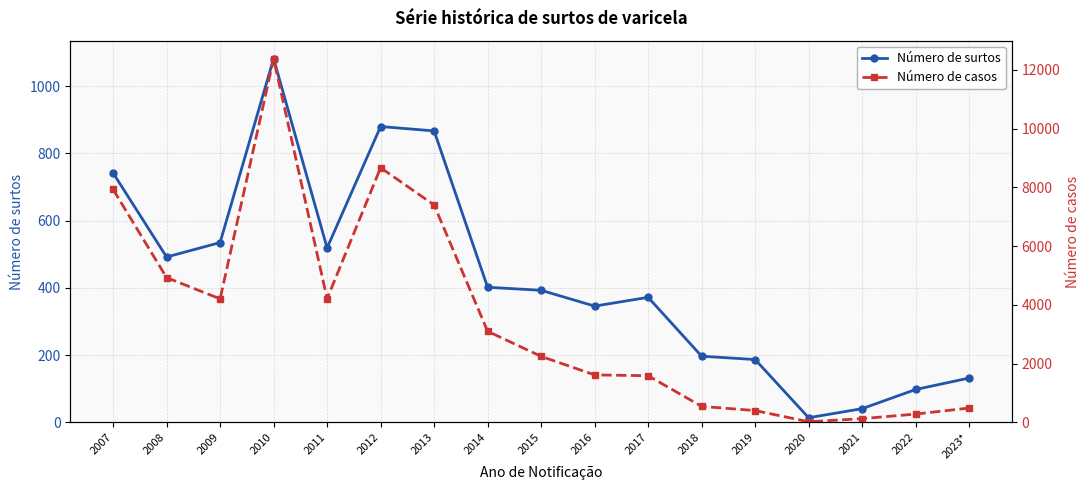

What is the lowest value of the Número de surtos series?

14